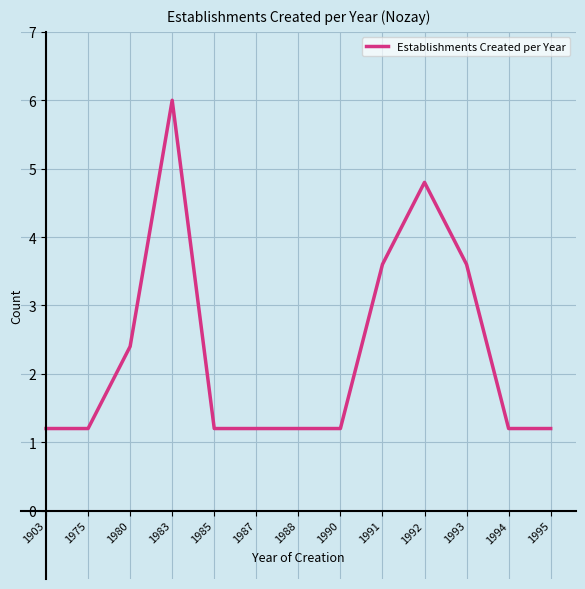

What is the sum of the values at 1990 and 1980?

3.6